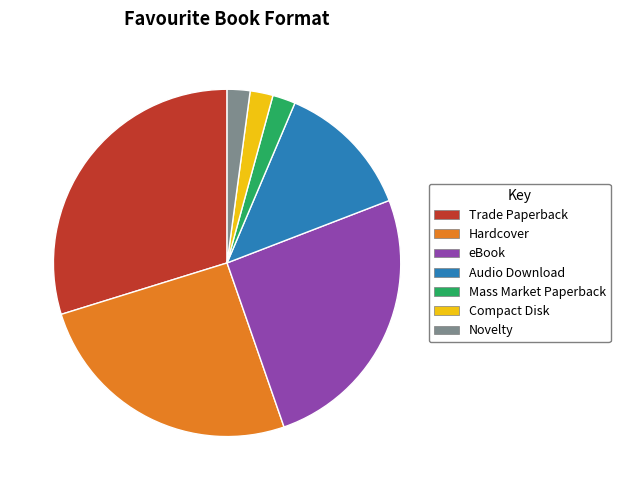

How many segments does this pie chart have?

7